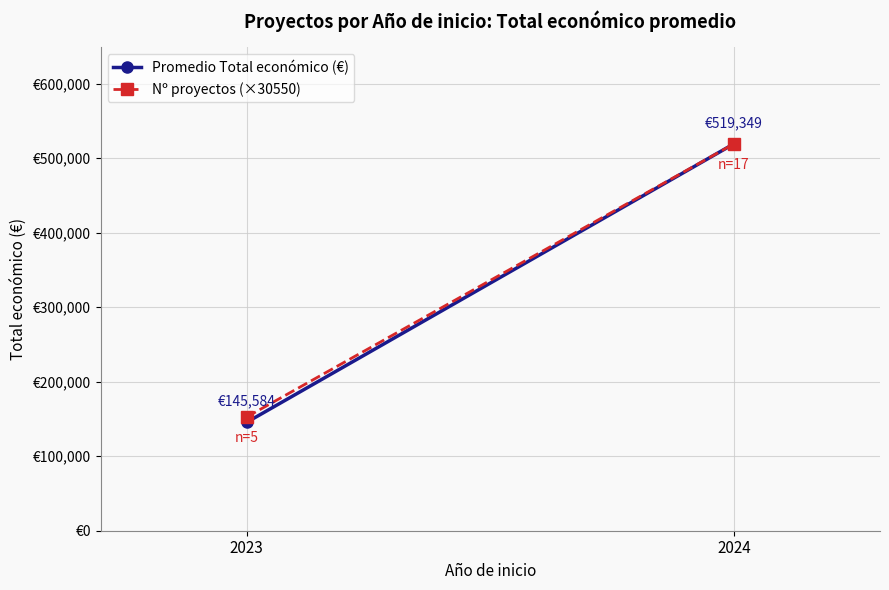

Reading left to right, what are all the values shown in this chart?

Promedio Total económico (€): 2023=145583.6	2024=519349.0
Nº proyectos (×30550): 2023=152749.7	2024=519349.0